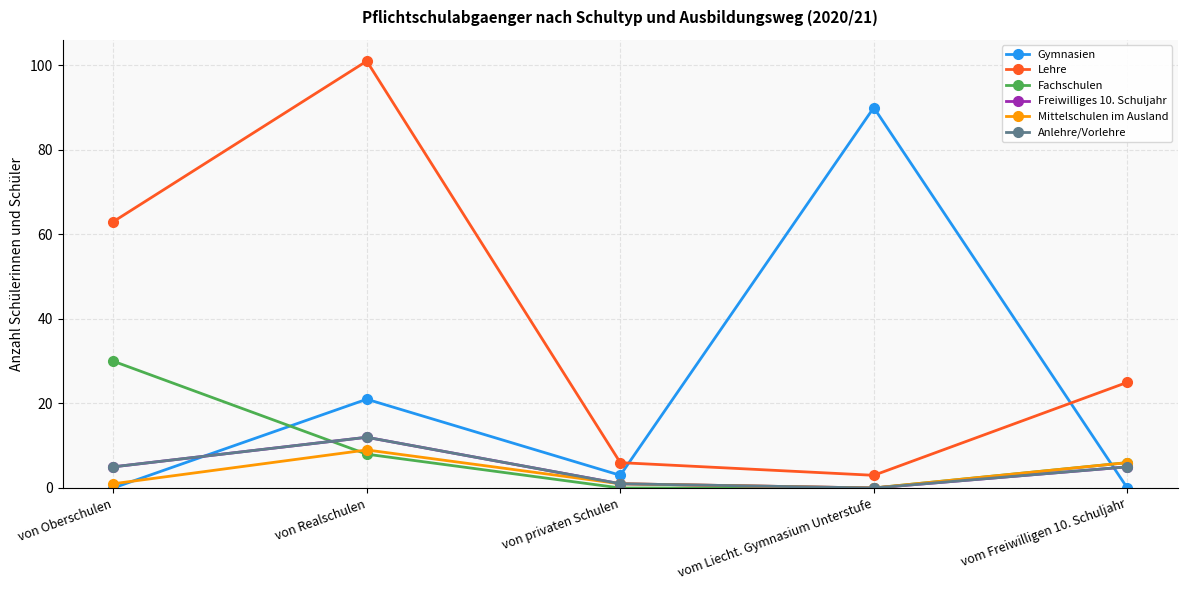

Does the chart have visible grid lines?

Yes